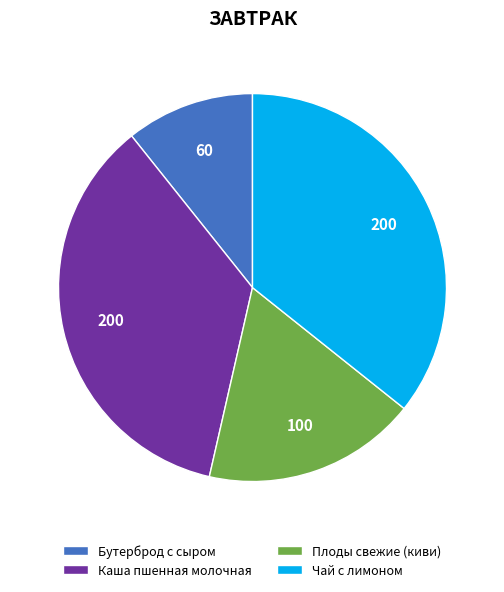

Is there any slice that represents more than half of the pie?

No